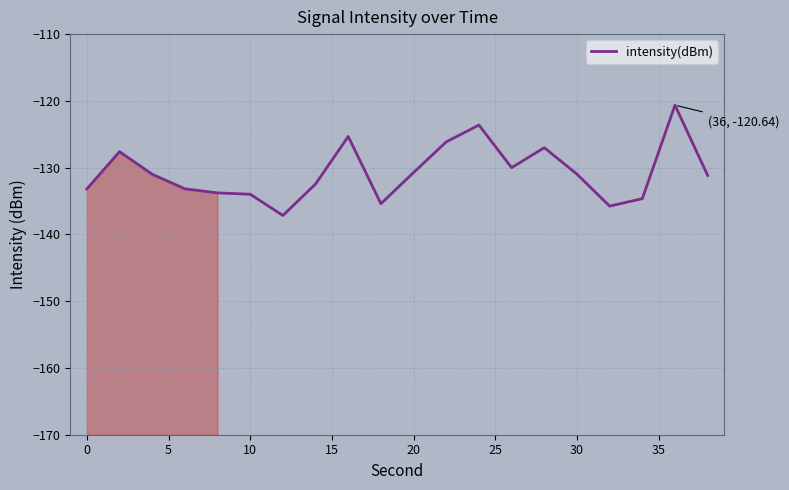

Reading left to right, what are all the values shown in this chart?

-133.2	-127.6	-131.0	-133.2	-133.8	-134.0	-137.2	-132.5	-125.3	-135.4	-130.7	-126.1	-123.6	-130.0	-127.0	-131.0	-135.8	-134.6	-120.6	-131.2